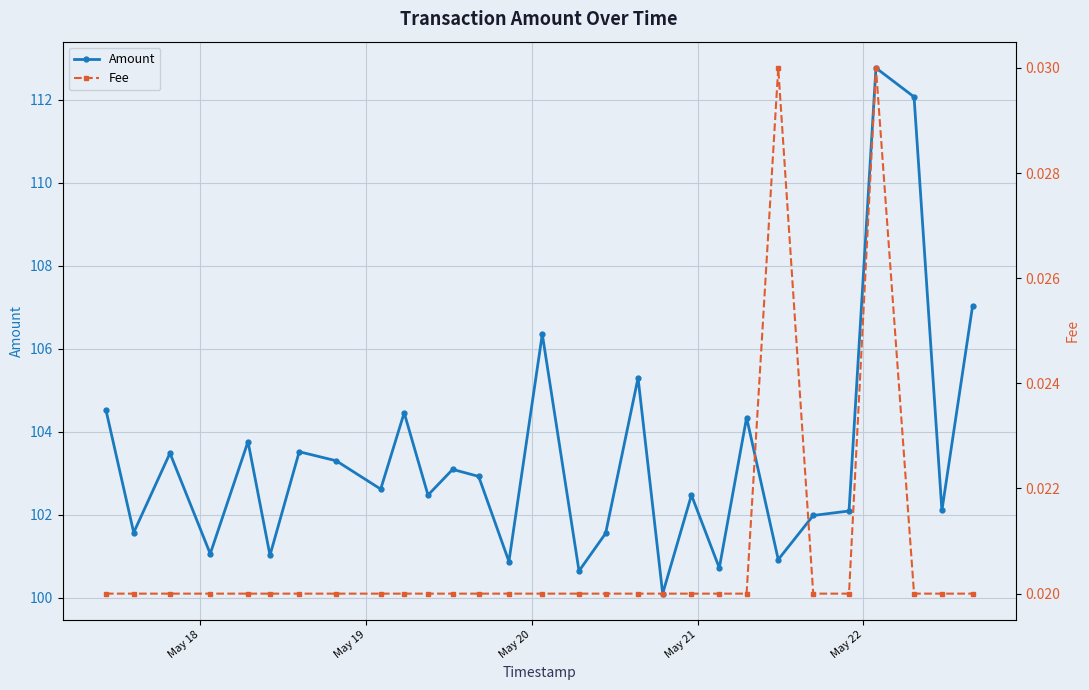

Is this an area chart (filled region under the line)?

No